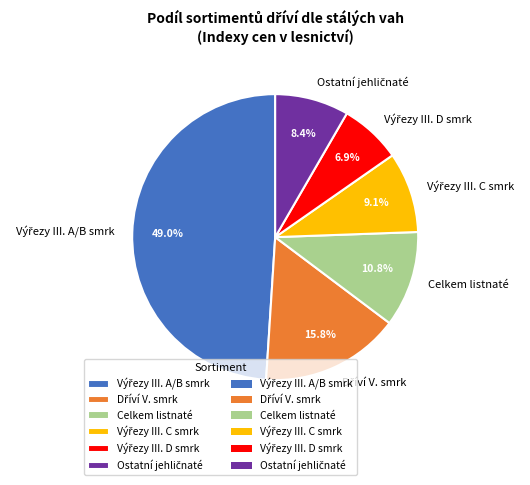

What percentage is the Celkem listnaté slice, to the nearest percent?

11%